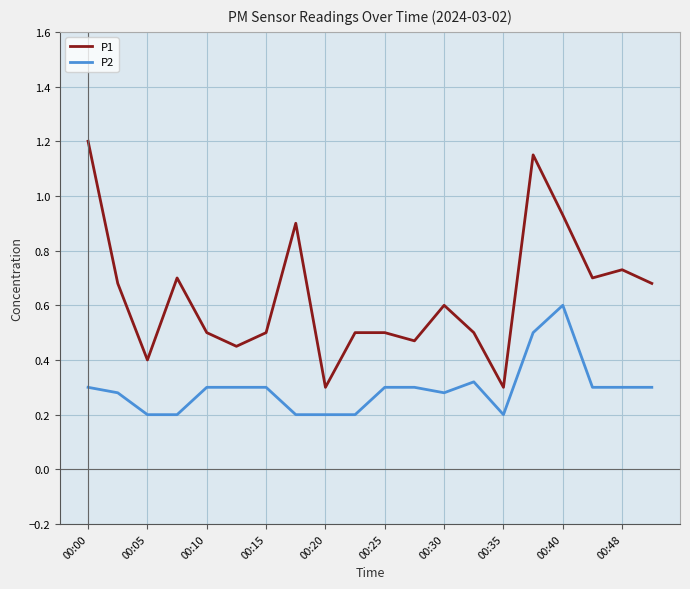

At how many categories does at least one series exceed 0?

20